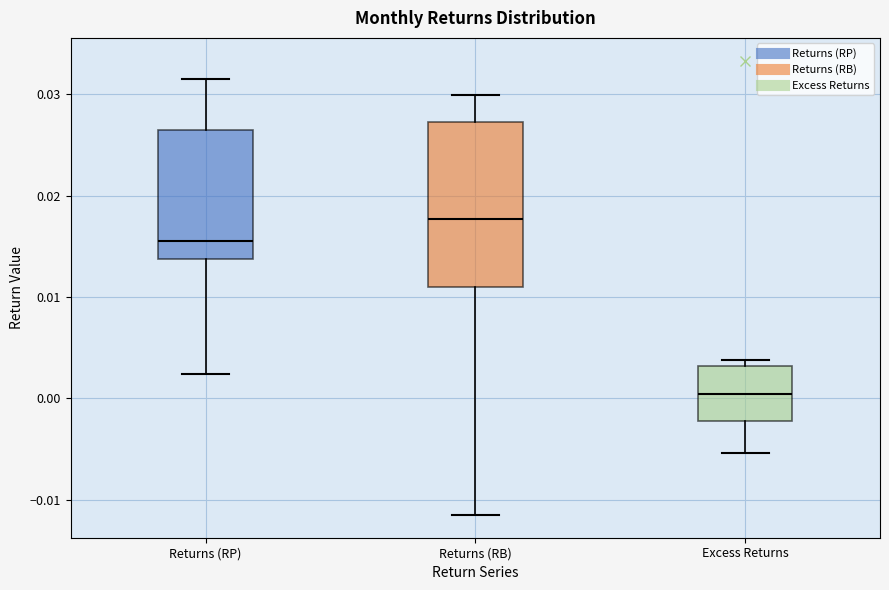

Reading left to right, read every box against the y-axis: the position of its median line, the range the box covers, and the ends of its whiskers. The values are not printed on the chart, so give them approximately, as read against the axis.

Returns (RP): median 0.016, box 0.014 to 0.027, whiskers 0.002 to 0.032
Returns (RB): median 0.018, box 0.011 to 0.027, whiskers -0.011 to 0.030
Excess Returns: median 0.000, box -0.002 to 0.003, whiskers -0.005 to 0.004